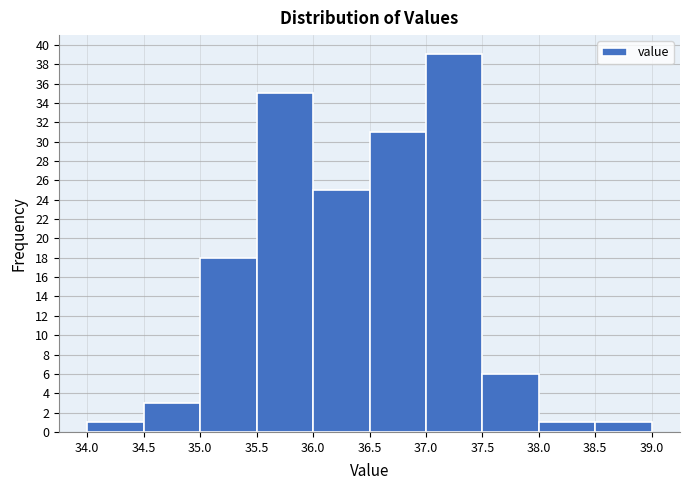

Reading left to right, transcribe this chart: for each bar, give the range it covers on the x-axis and its height. The values are not printed on the chart, so give them approximately, as read against the axis.

34.0 to 34.5: 1
34.5 to 35.0: 3
35.0 to 35.5: 18
35.5 to 36.0: 35
36.0 to 36.5: 25
36.5 to 37.0: 31
37.0 to 37.5: 39
37.5 to 38.0: 6
38.0 to 38.5: 1
38.5 to 39.0: 1